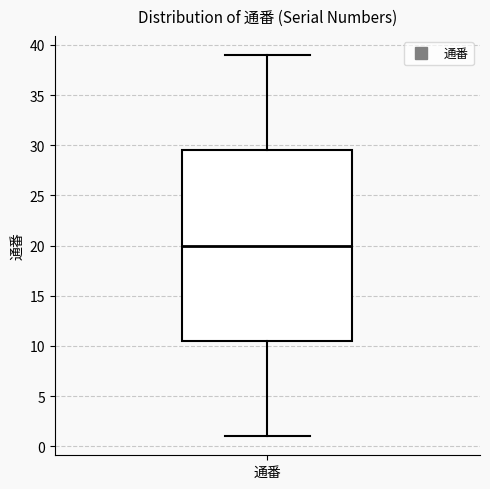

Read this box plot against the y-axis: the position of the median line, the range covered by the box, and the ends of both whiskers. The values are not printed on the chart, so give them approximately, as read against the axis.

median 20.0, box 10.5 to 29.5, whiskers 1.0 to 39.0